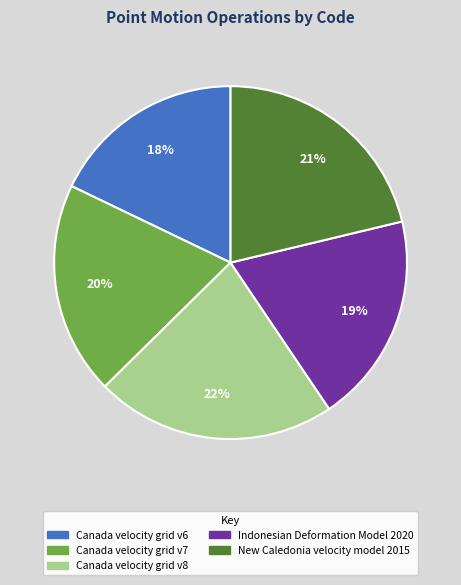

Do Canada velocity grid v8 and Indonesian Deformation Model 2020 together represent more than half of the pie?

No